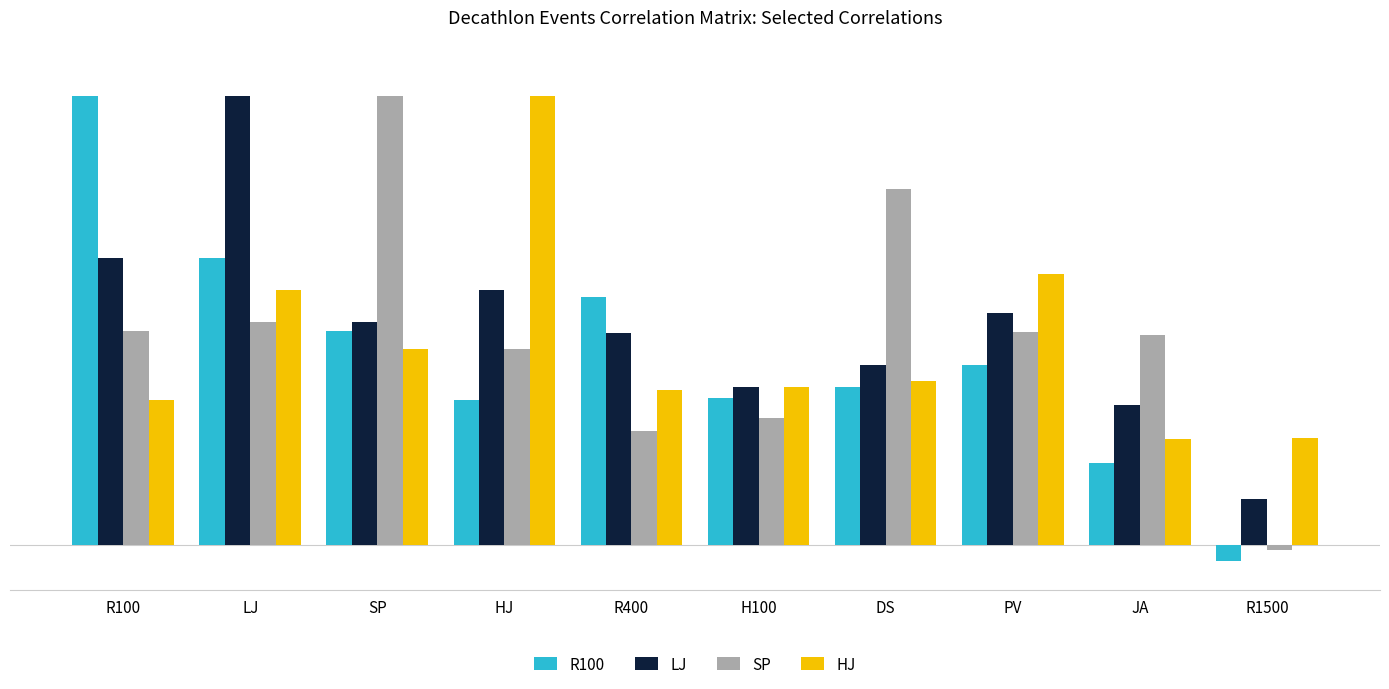

Reading left to right, what are all the values shown in this chart?

R100: 1.0	0.6	0.5	0.3	0.6	0.3	0.4	0.4	0.2	-0.0
LJ: 0.6	1.0	0.5	0.6	0.5	0.4	0.4	0.5	0.3	0.1
SP: 0.5	0.5	1.0	0.4	0.3	0.3	0.8	0.5	0.5	-0.0
HJ: 0.3	0.6	0.4	1.0	0.3	0.4	0.4	0.6	0.2	0.2